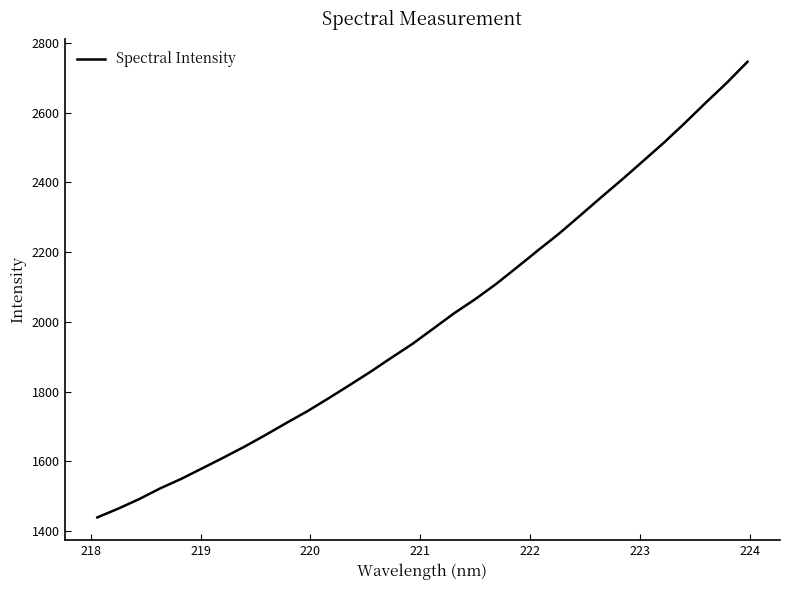

How many lines are shown in the chart?

1